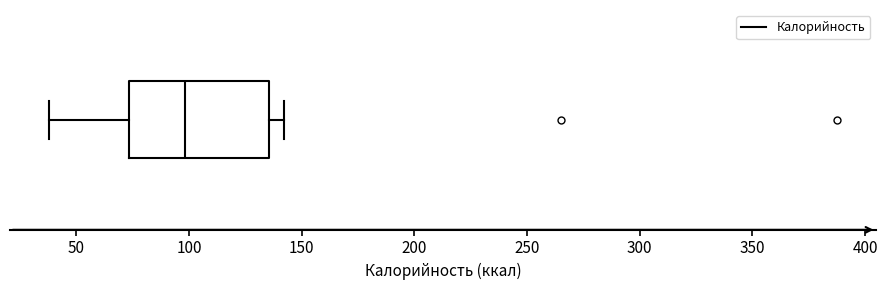

Where does the right whisker of the box end on the x-axis? The values are not printed on the chart, so give them approximately, as read against the axis.

140